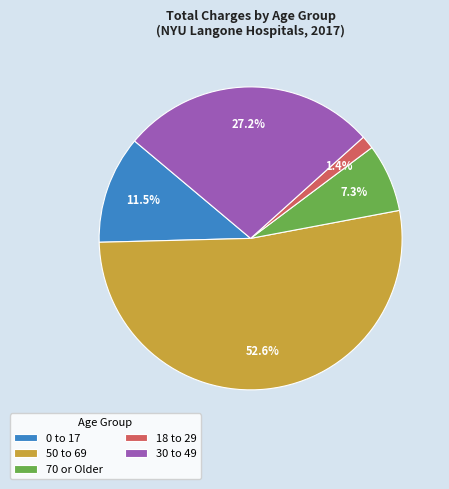

What is the smallest slice in the pie chart?

18 to 29